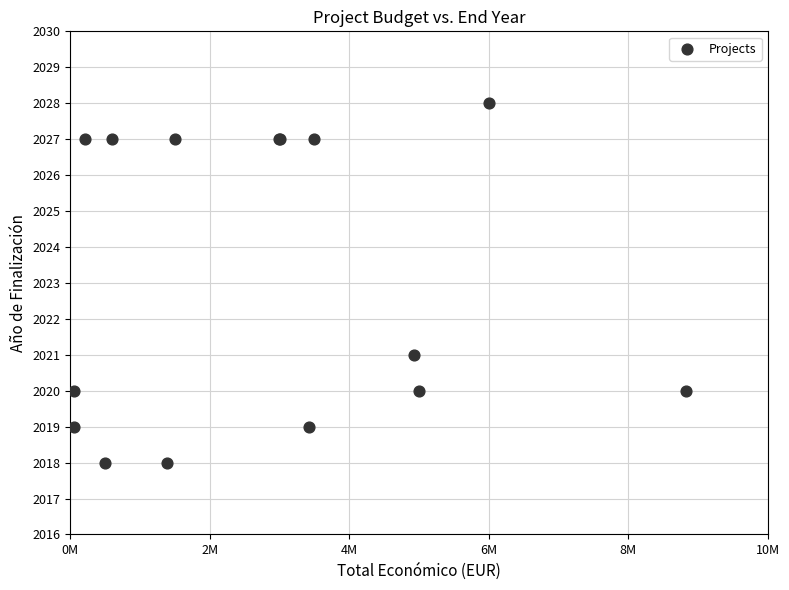

What Y value in the scatter plot is closest to 2023?

2021